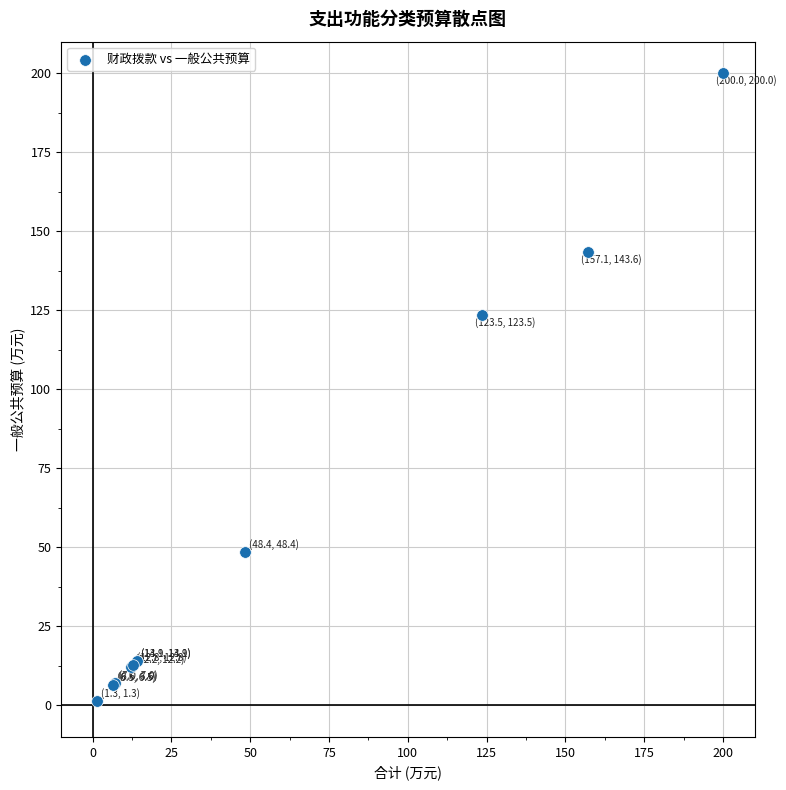

What Y value in the scatter plot is closest to 100?

123.5